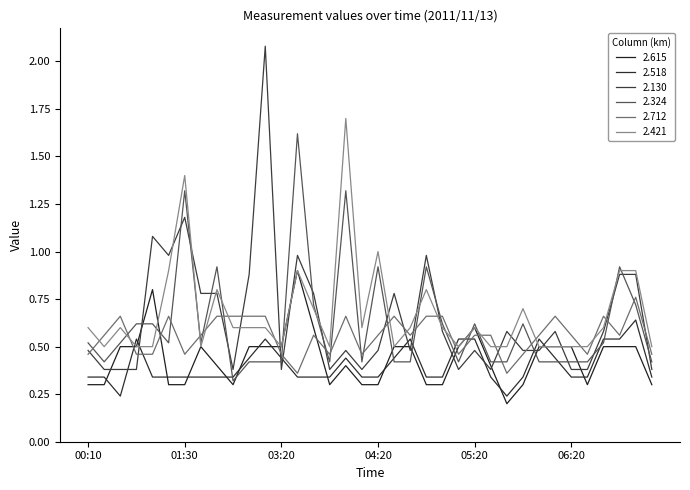

True or false: 2.130 has more than 0 points higher than both neighbors.

True